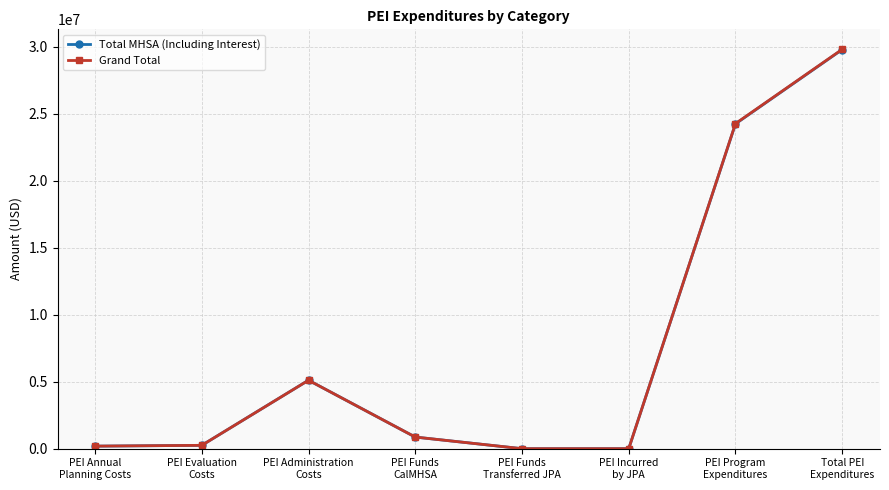

What is the difference between the second highest and minimum values in the Total MHSA (Including Interest) series?

24236390.5